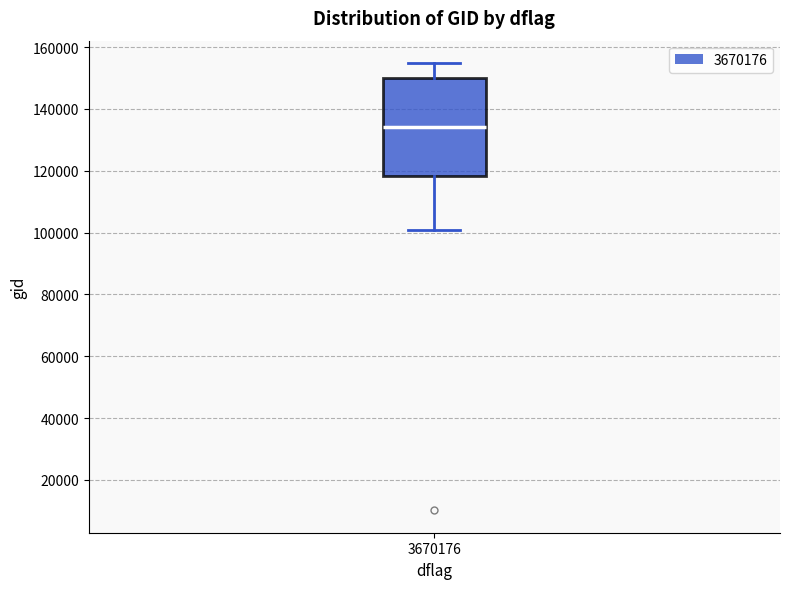

Read this box plot against the y-axis: the position of the median line, the range covered by the box, and the ends of both whiskers. The values are not printed on the chart, so give them approximately, as read against the axis.

median 134000, box 118000 to 150000, whiskers 100000 to 154000